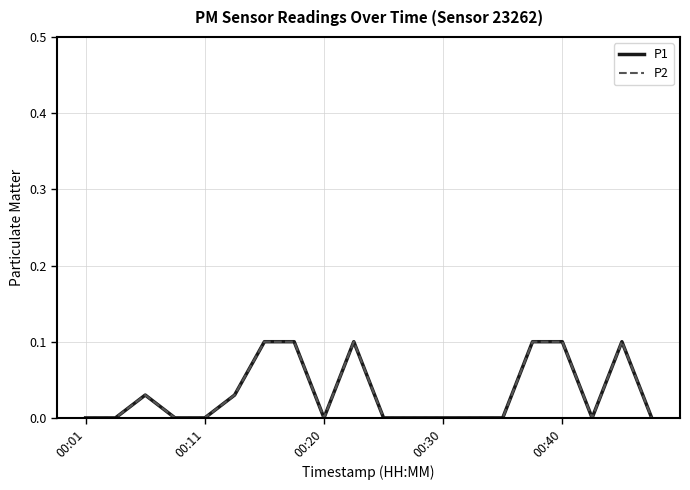

Which category has the lowest value across all series?

00:01